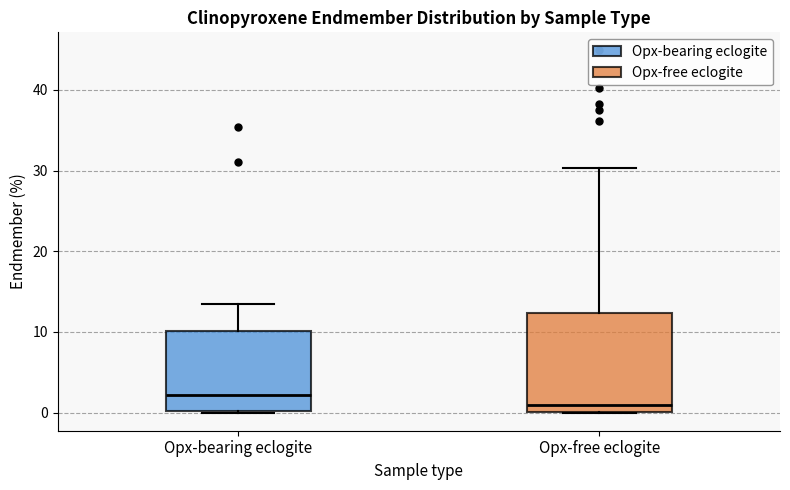

Where does the median line of the box for Opx-free eclogite sit on the y-axis? The values are not printed on the chart, so give them approximately, as read against the axis.

1